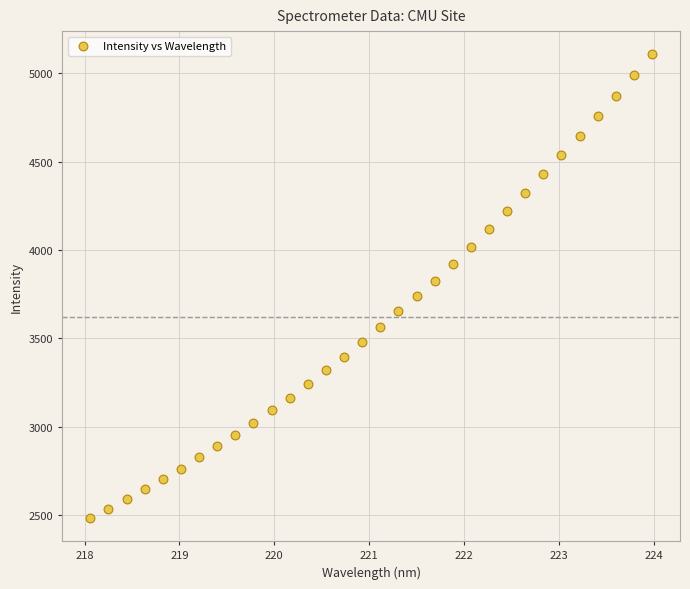

What is the range of Y values (max minus min)?

2624.2